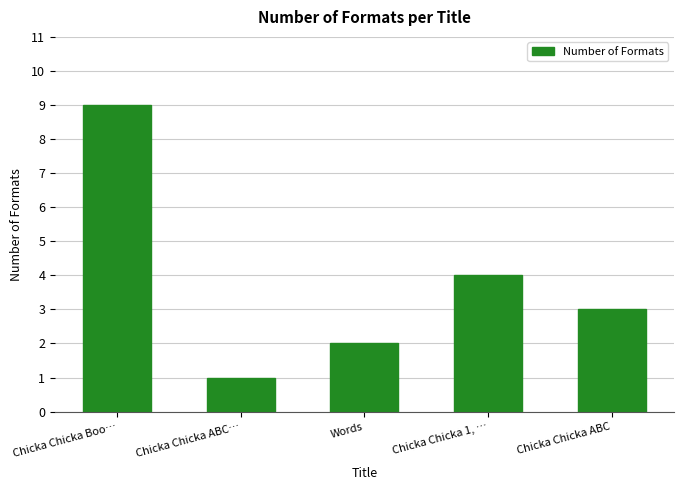

What is the label of the 5th bar from the left?

Chicka Chicka ABC